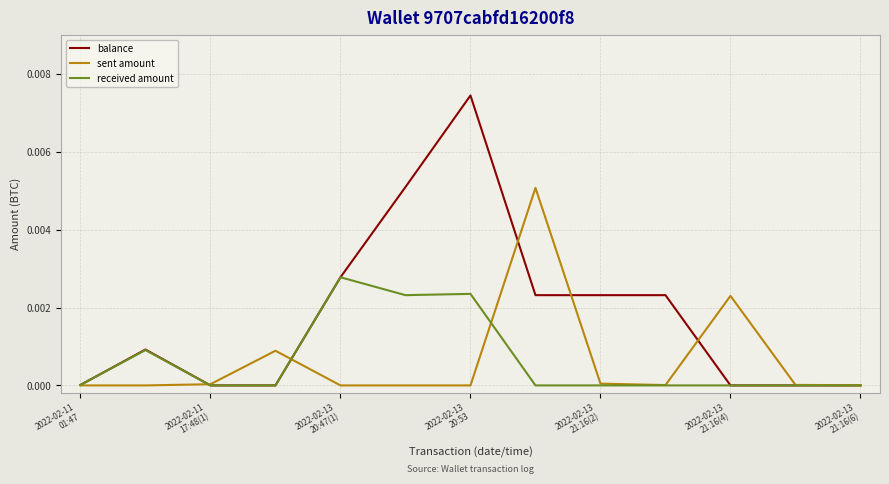

True or false: balance and sent amount intersect in this chart.

True